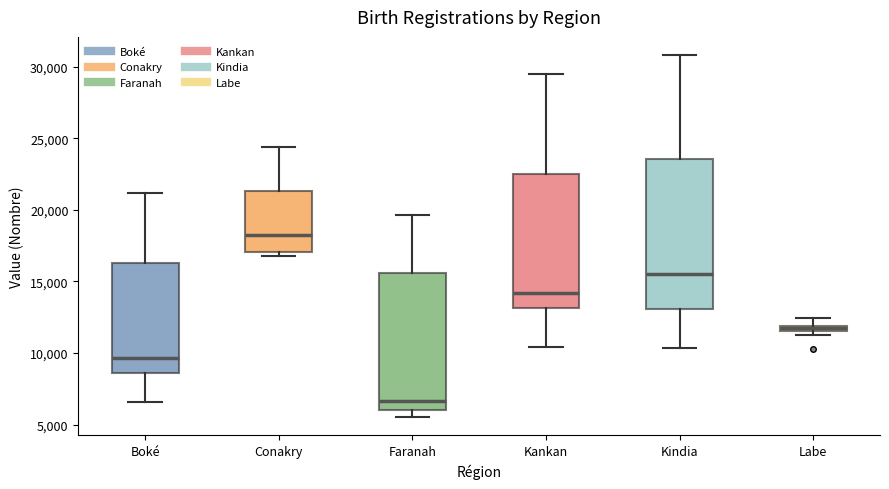

Which box has the highest median line?

Conakry